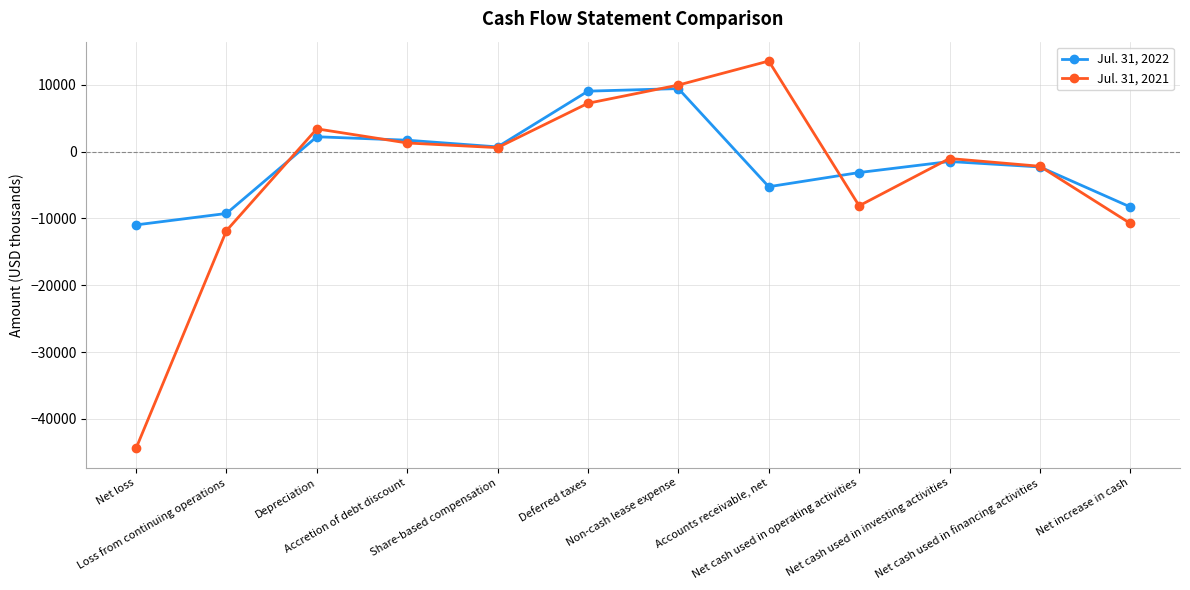

How many data points in Jul. 31, 2022 are less than -1485?

6